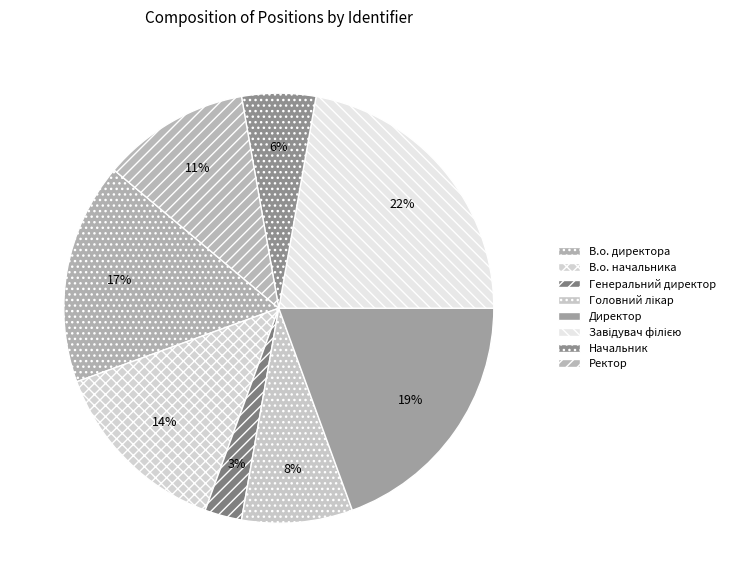

To the nearest percent, what portion does Завідувач філією represent?

22%